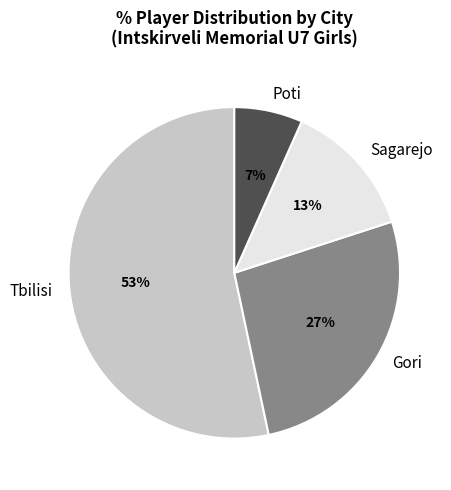

Is it true that Sagarejo is 13% of the pie?

True